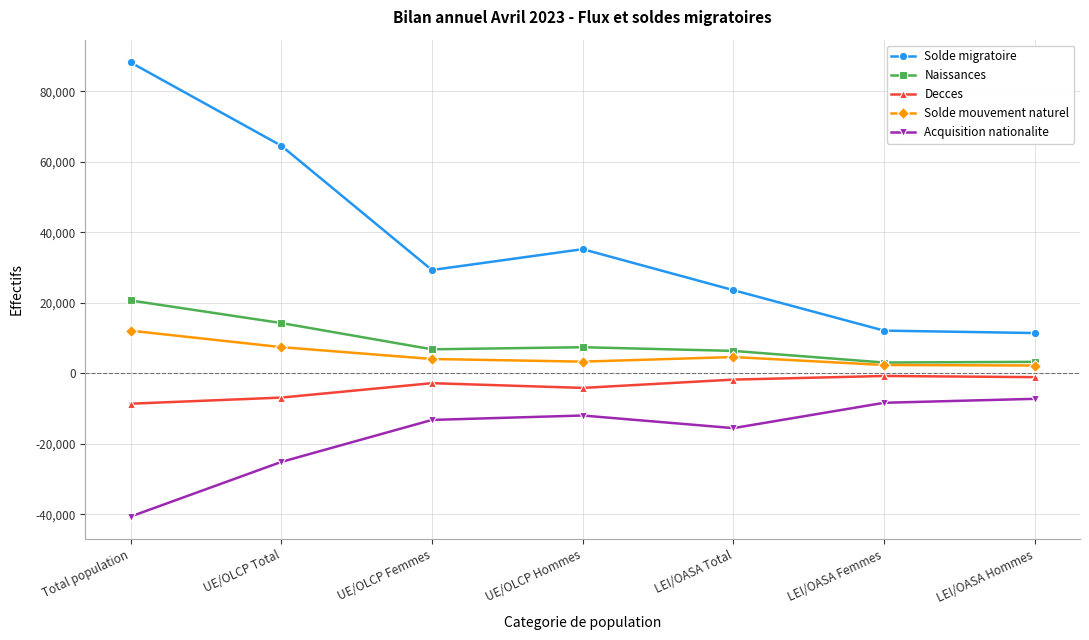

Rank the series by their maximum value, from lowest to highest.

Acquisition nationalite, Decces, Solde mouvement naturel, Naissances, Solde migratoire